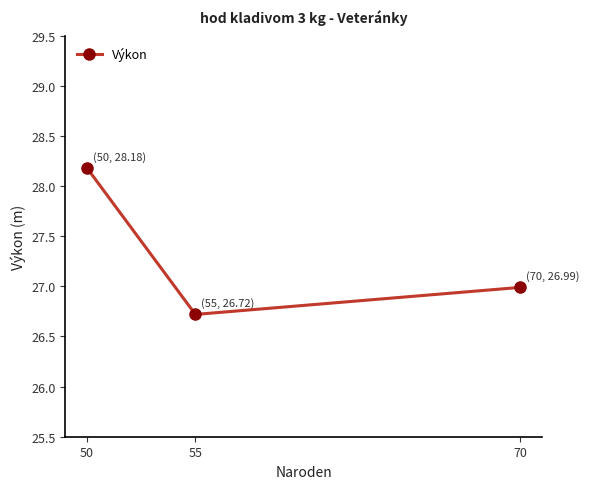

Reading left to right, what are all the values shown in this chart?

50=28.2	55=26.7	70=27.0